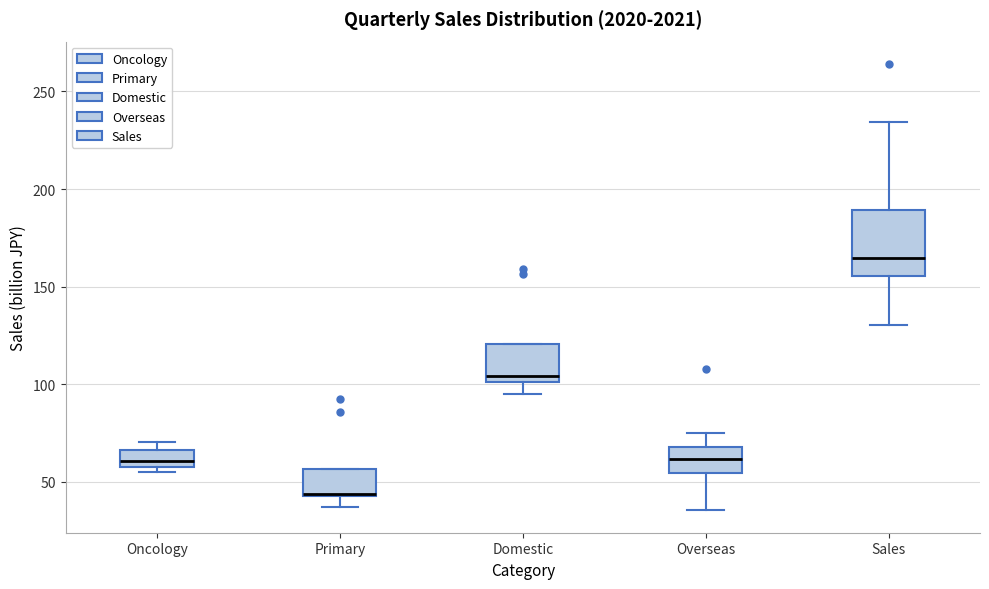

Reading left to right, read every box against the y-axis: the position of its median line, the range the box covers, and the ends of its whiskers. The values are not printed on the chart, so give them approximately, as read against the axis.

Oncology: median 60, box 55 to 65, whiskers 55 (just below the box's lower edge) to 70
Primary: median 45, box 45 to 55, whiskers 35 to 55
Domestic: median 105, box 100 to 120, whiskers 95 to 120
Overseas: median 60, box 55 to 70, whiskers 35 to 75
Sales: median 165, box 155 to 190, whiskers 130 to 235